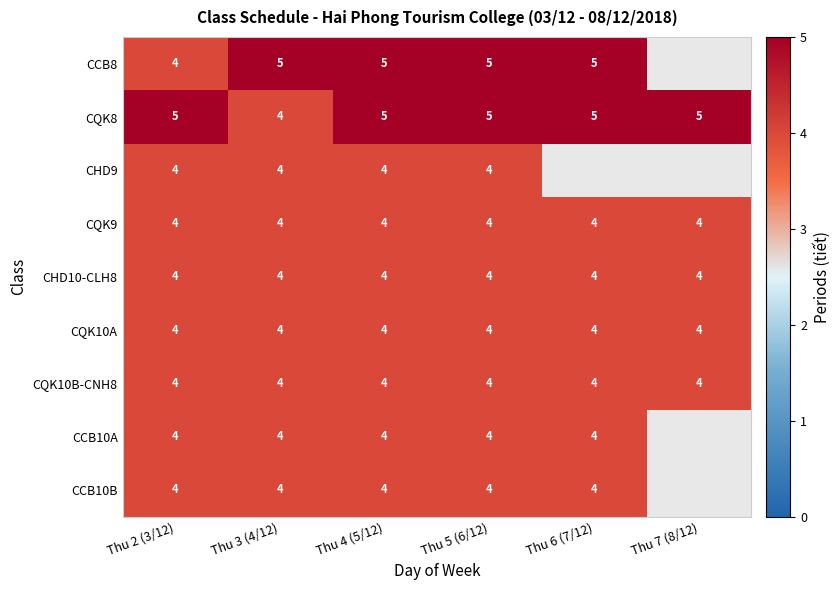

What is the maximum value shown in the chart?

5.0